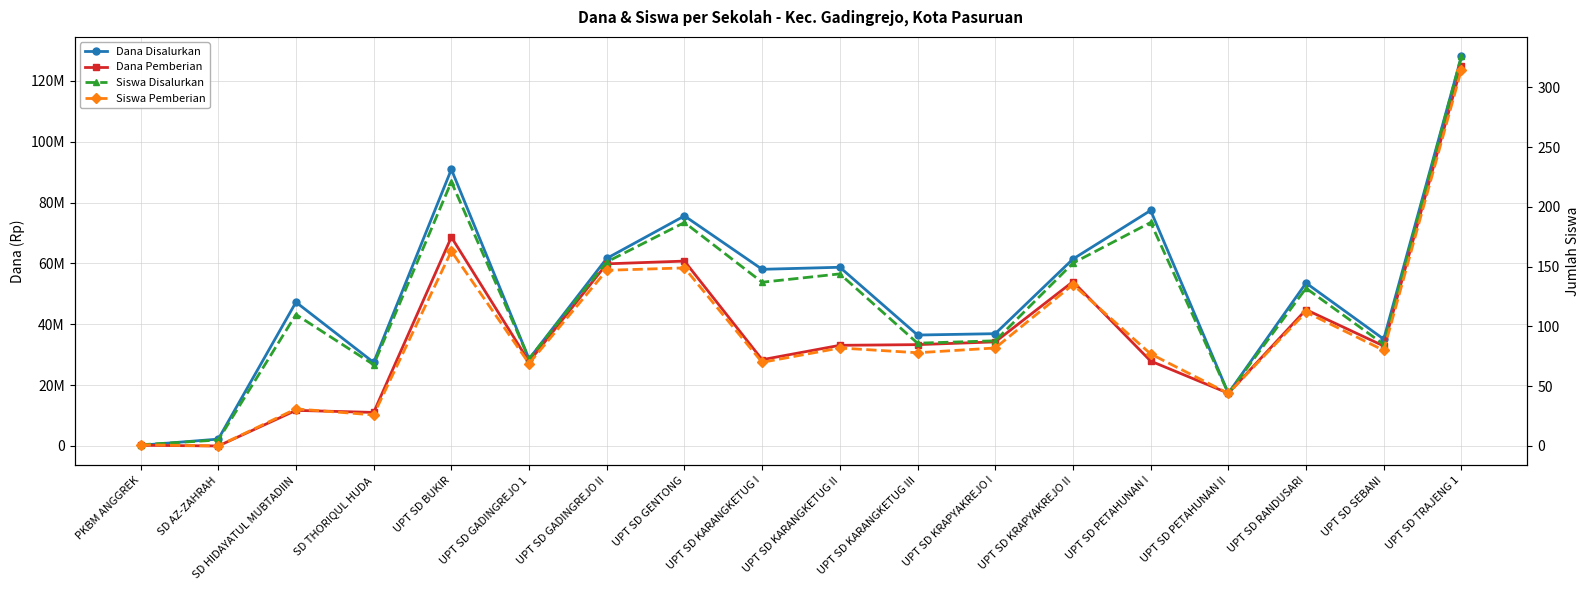

Reading left to right, list all the values displayed in this chart.

Dana Disalurkan: 225000	2250000	47250000	27450000	90900000	28575000	61650000	75600000	58050000	58725000	36450000	36900000	61425000	77400000	17325000	53550000	35100000	128025000
Dana Pemberian: 225000	0	11700000	11025000	68625000	27675000	59850000	60750000	28350000	33075000	33300000	34200000	54000000	27900000	17325000	44775000	32850000	124875000
Siswa Disalurkan: 1	5	110	68	221	73	154	187	137	144	86	88	153	187	44	132	85	326
Siswa Pemberian: 1	0	31	26	163	69	147	149	70	82	78	82	135	77	44	112	80	315